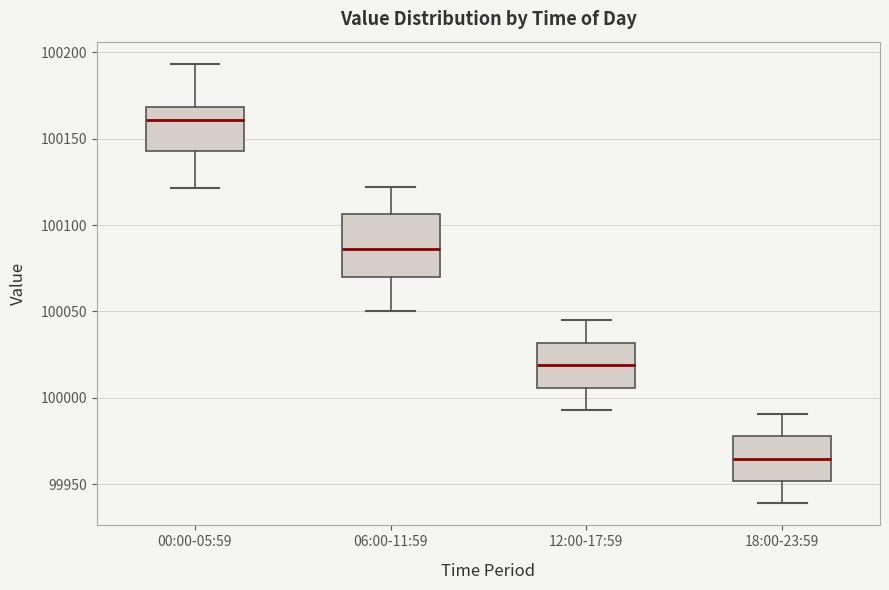

Where does the lower whisker of the box for 00:00-05:59 end on the y-axis? The values are not printed on the chart, so give them approximately, as read against the axis.

100120